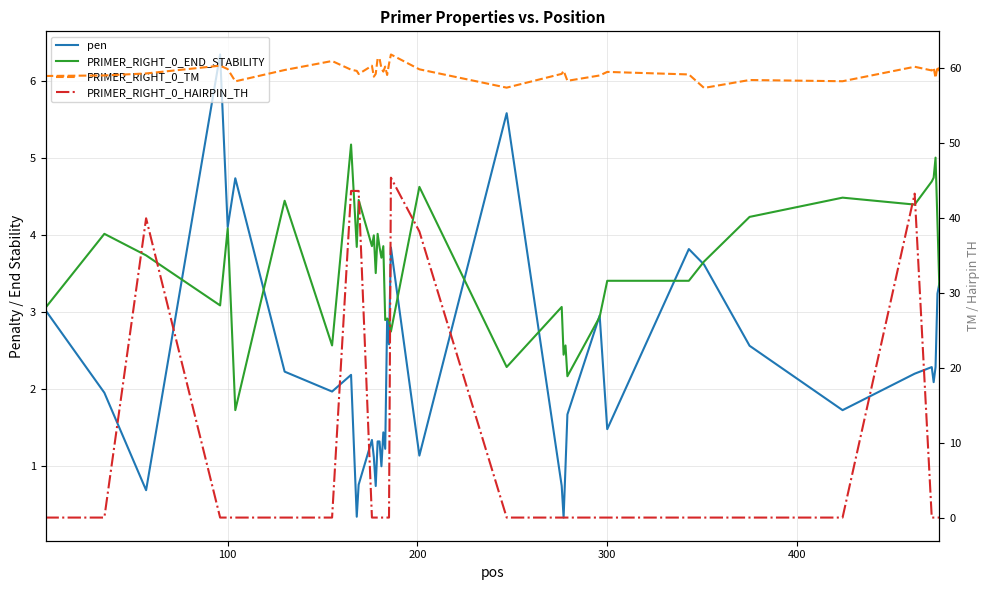

Does the chart have visible grid lines?

Yes